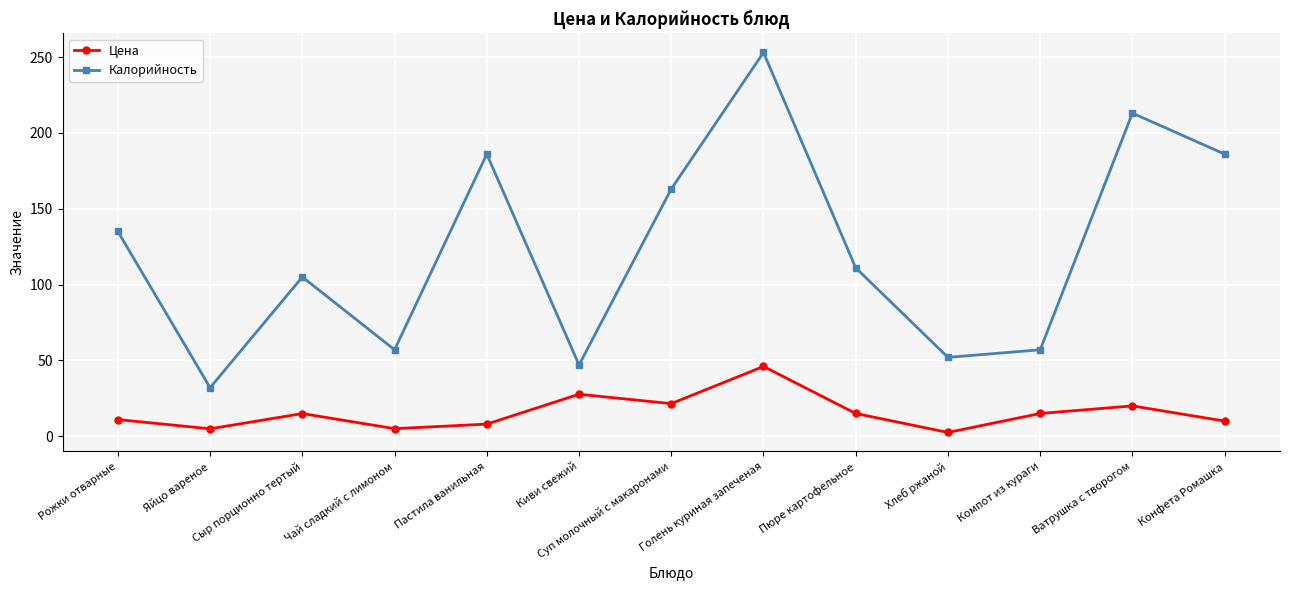

Is this an area chart (filled region under the line)?

No